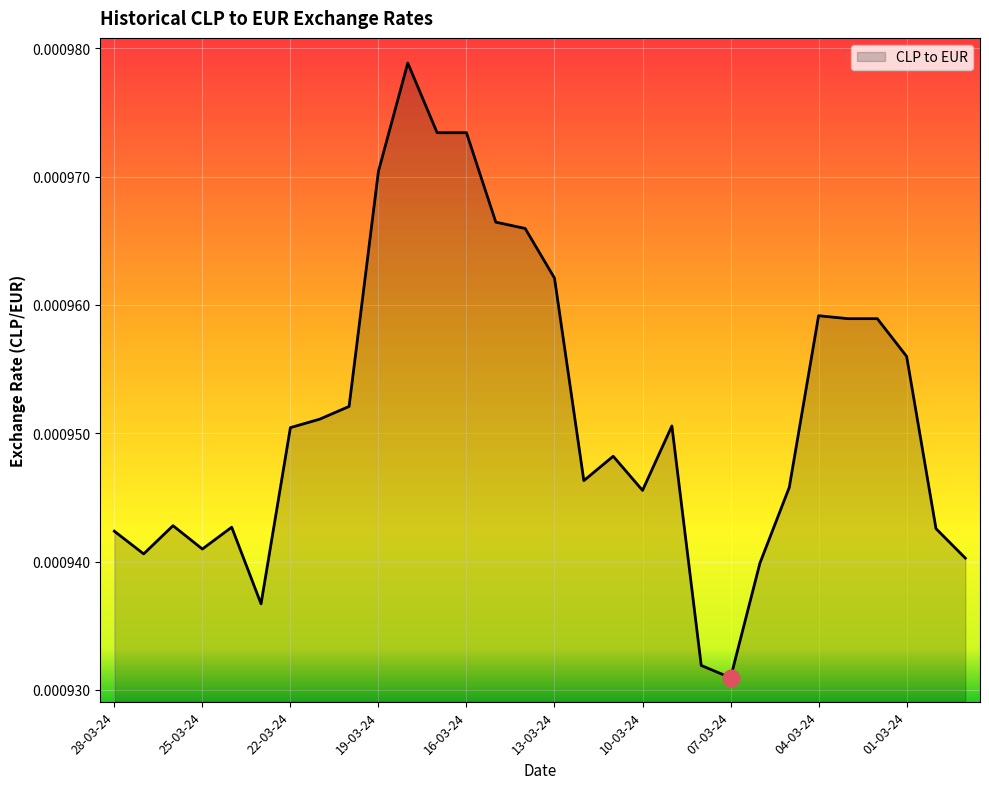

How many points are higher than both their immediate neighbors (excluding endpoints)?

6